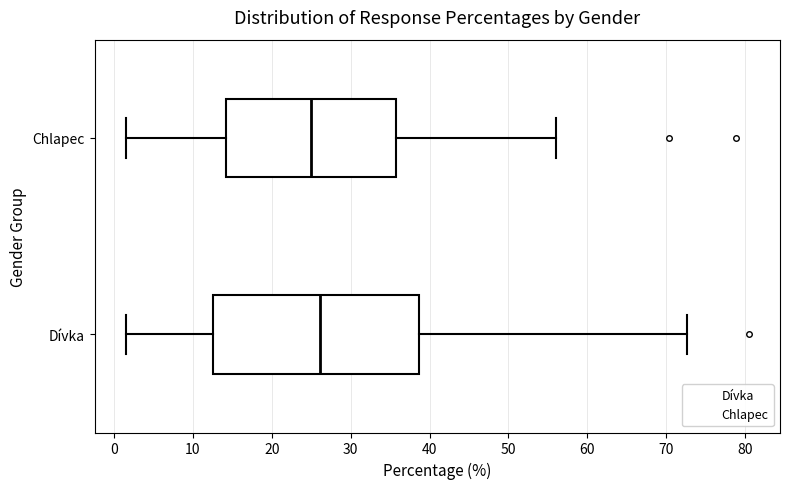

Which box has the furthest to the right median line?

Dívka